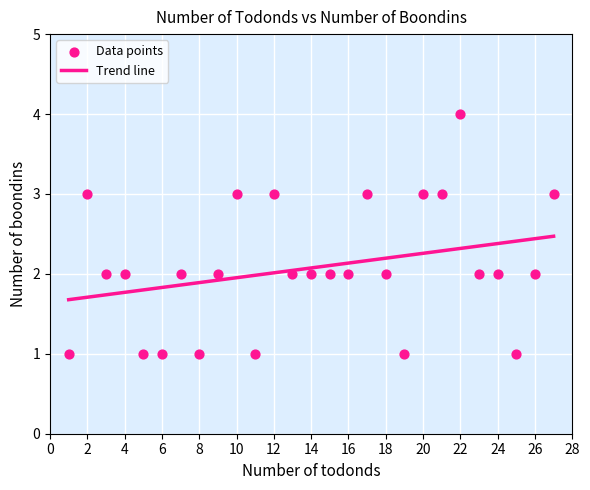

What is the range of Y values (max minus min)?

3